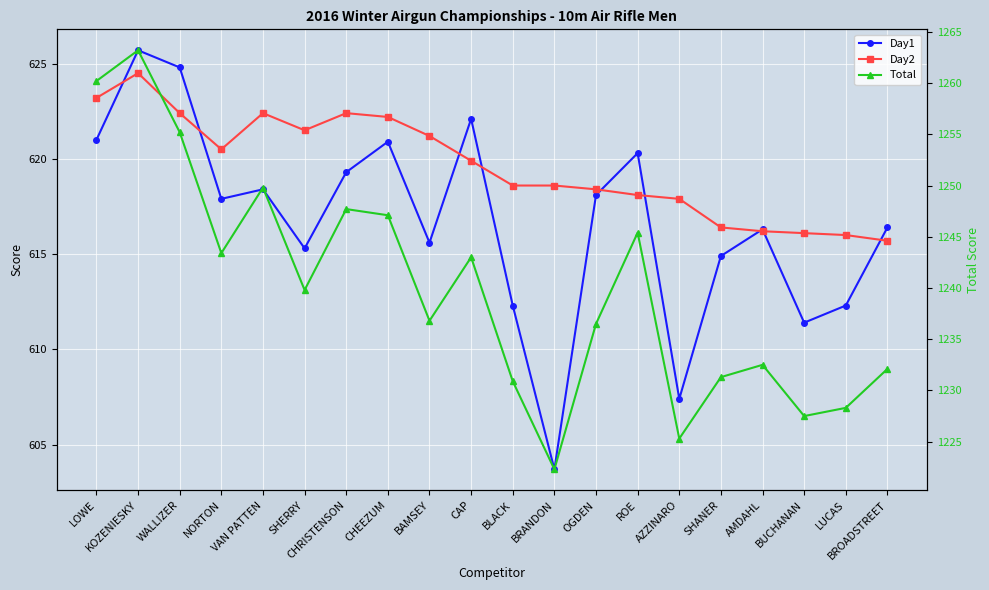

What are all the series names shown in the legend?

Day1, Day2, Total